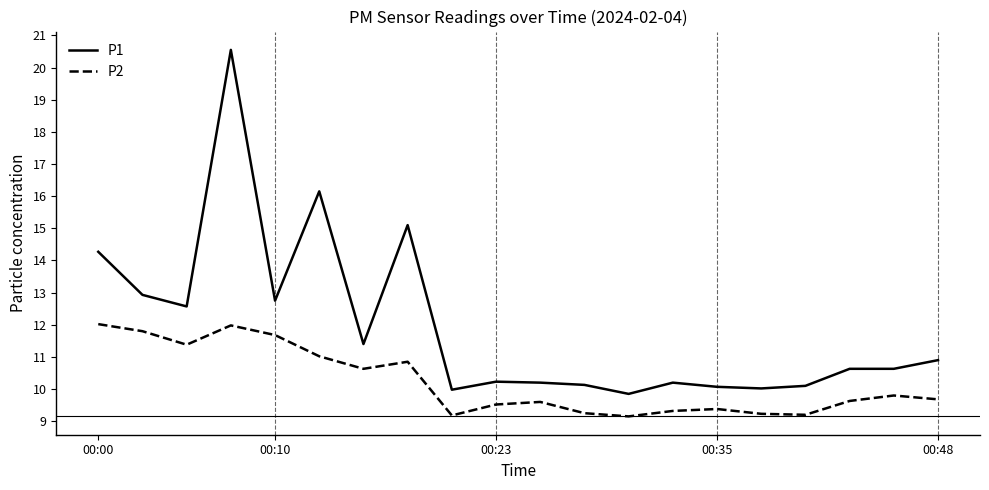

Which series has the widest spread of values?

P1